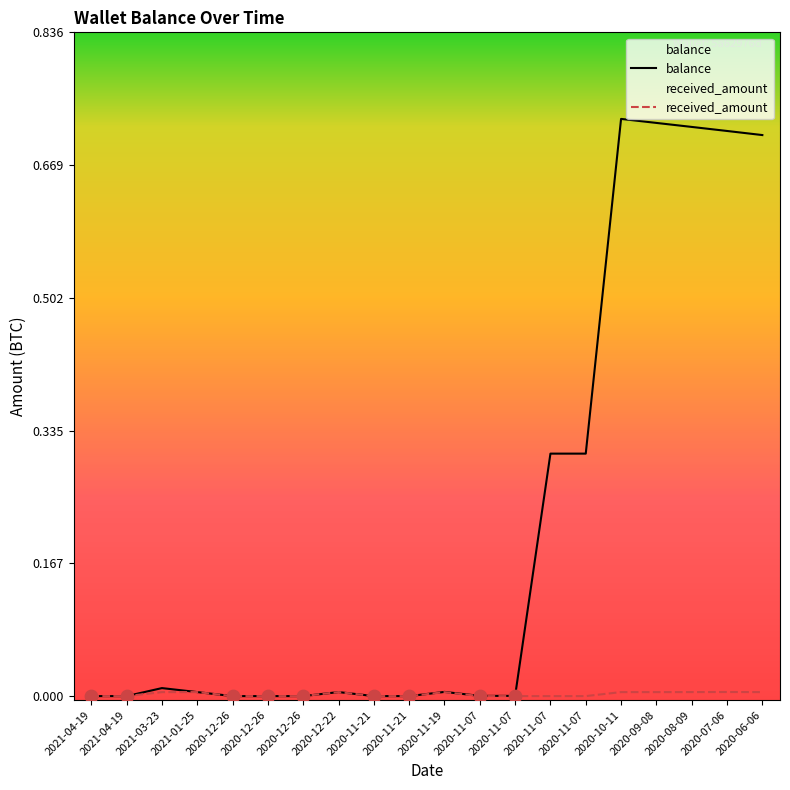

At which category is the sum across all series the highest?

2020-10-11